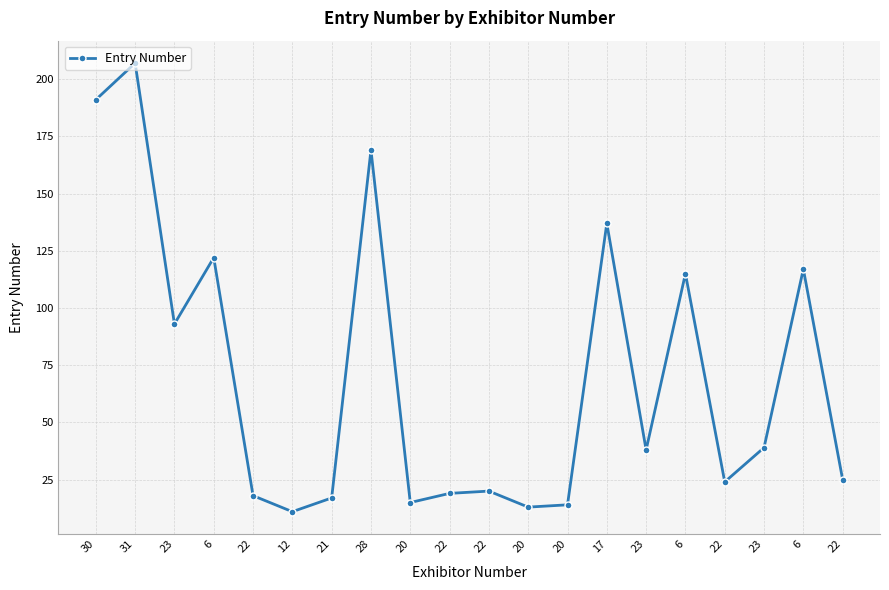

Does the chart have visible grid lines?

Yes